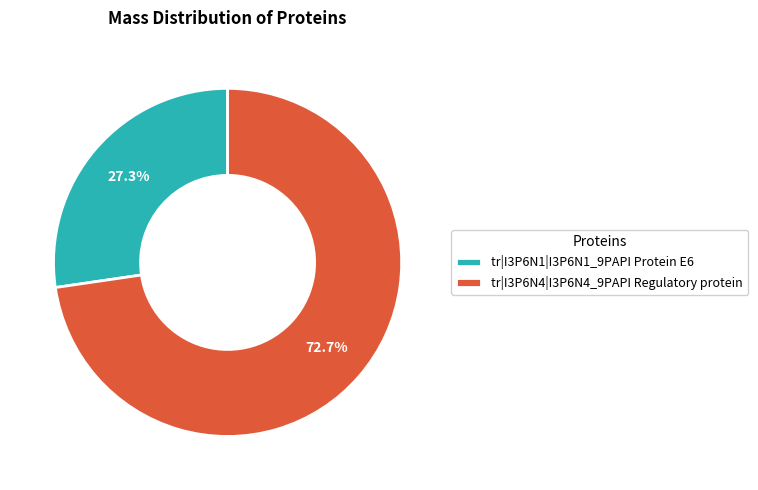

To the nearest percent, what percentage of the pie is tr|I3P6N4|I3P6N4_9PAPI Regulatory protein?

73%